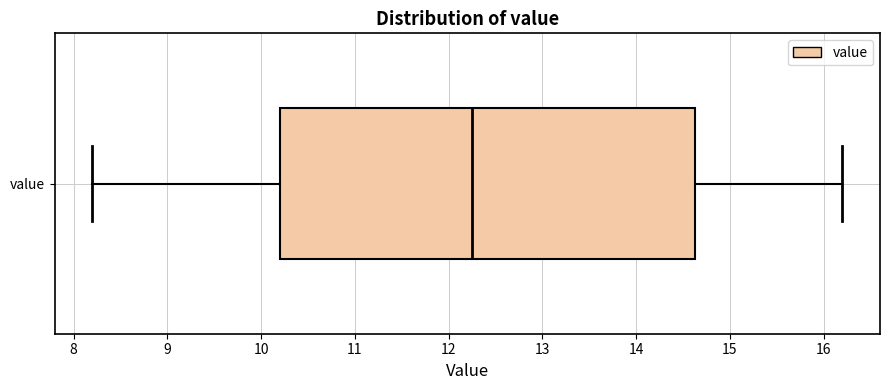

Read this box plot against the x-axis: the position of the median line, the range covered by the box, and the ends of both whiskers. The values are not printed on the chart, so give them approximately, as read against the axis.

median 12.3, box 10.2 to 14.6, whiskers 8.2 to 16.2